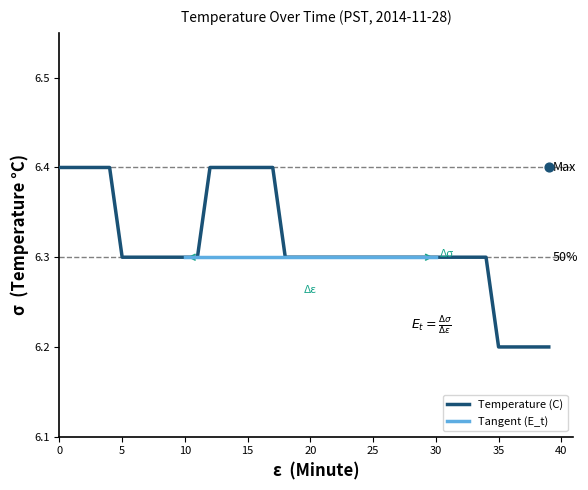

What is the ratio of the value at 8 to the value at 31?

1.0